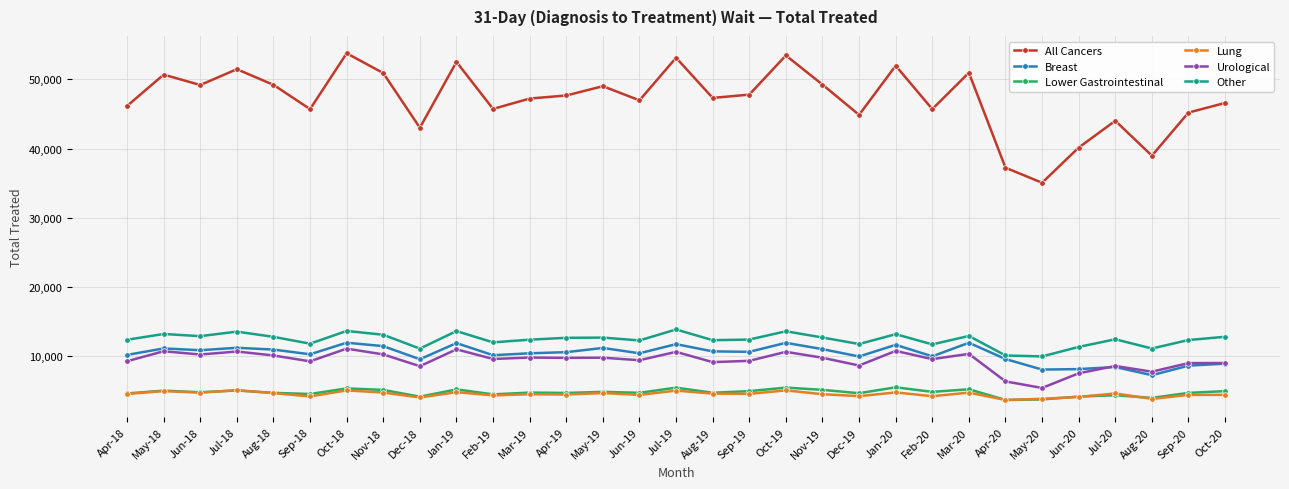

Is the value of Breast at Apr-20 greater than the value of Lung at Jun-18?

Yes